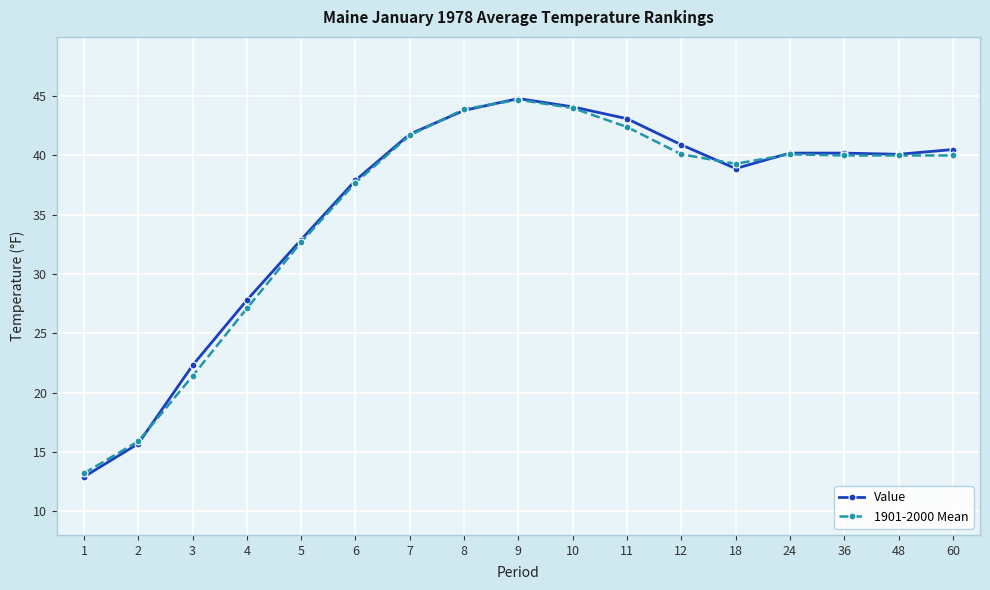

True or false: Value has more than 0 interior local peaks.

True